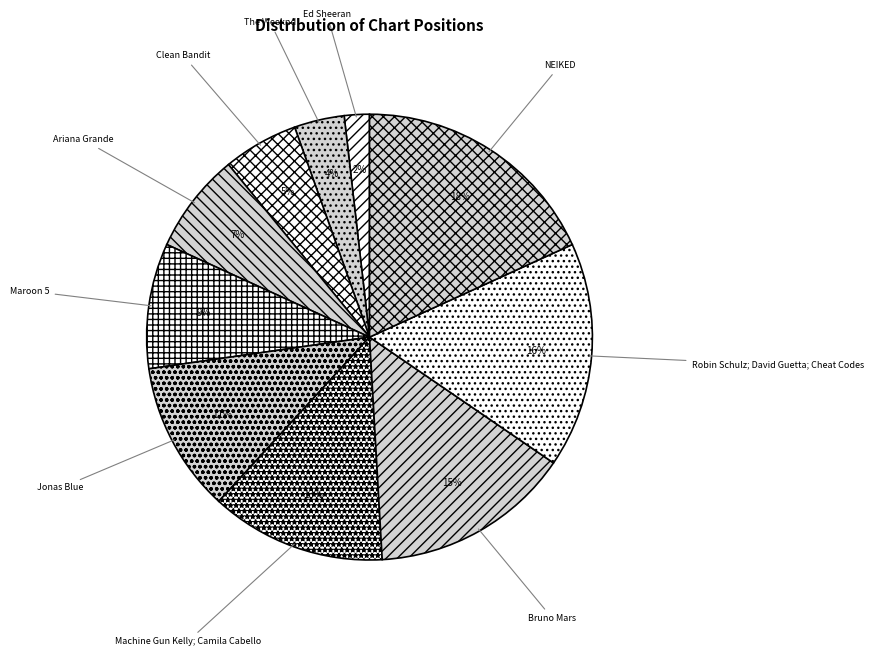

Between Clean Bandit and Ariana Grande, which is larger?

Ariana Grande